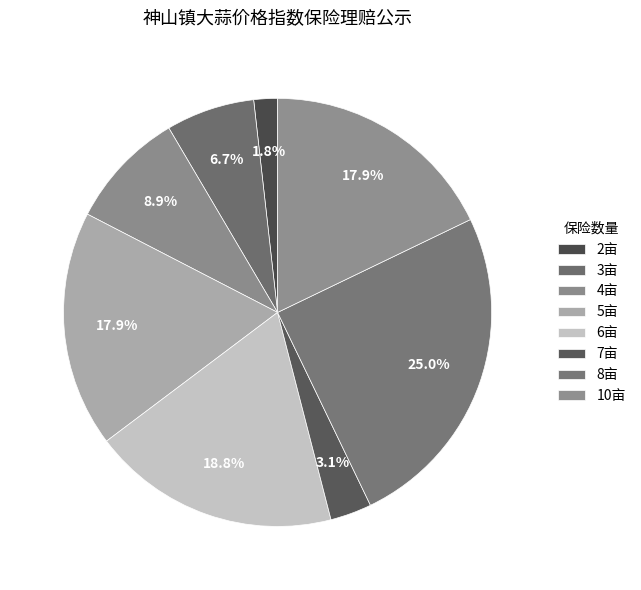

Count the number of slices in the pie.

8